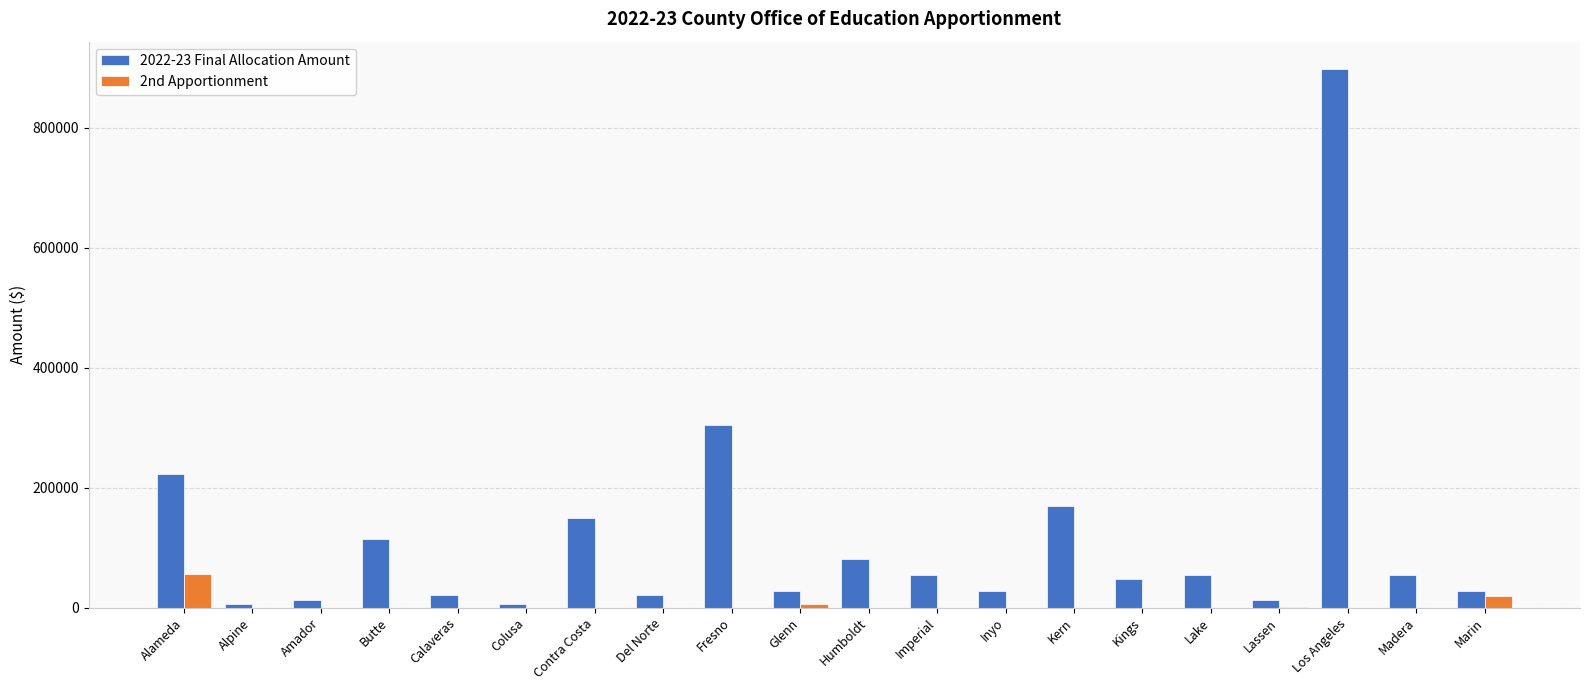

Which label corresponds to the largest value in the chart?

Los Angeles